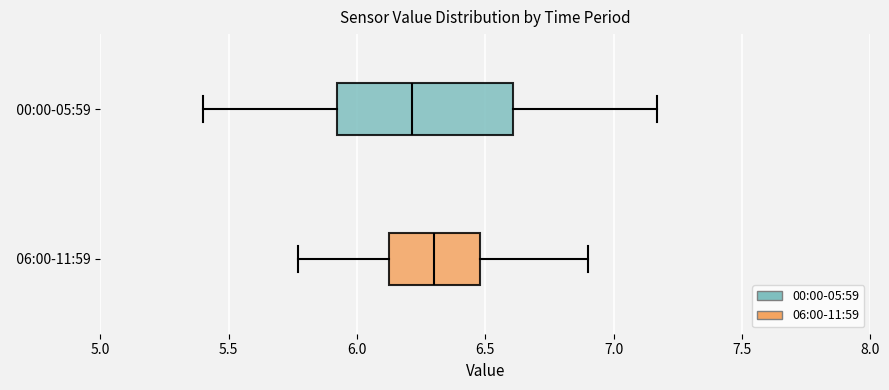

Which box's median line is the furthest to the right?

06:00-11:59